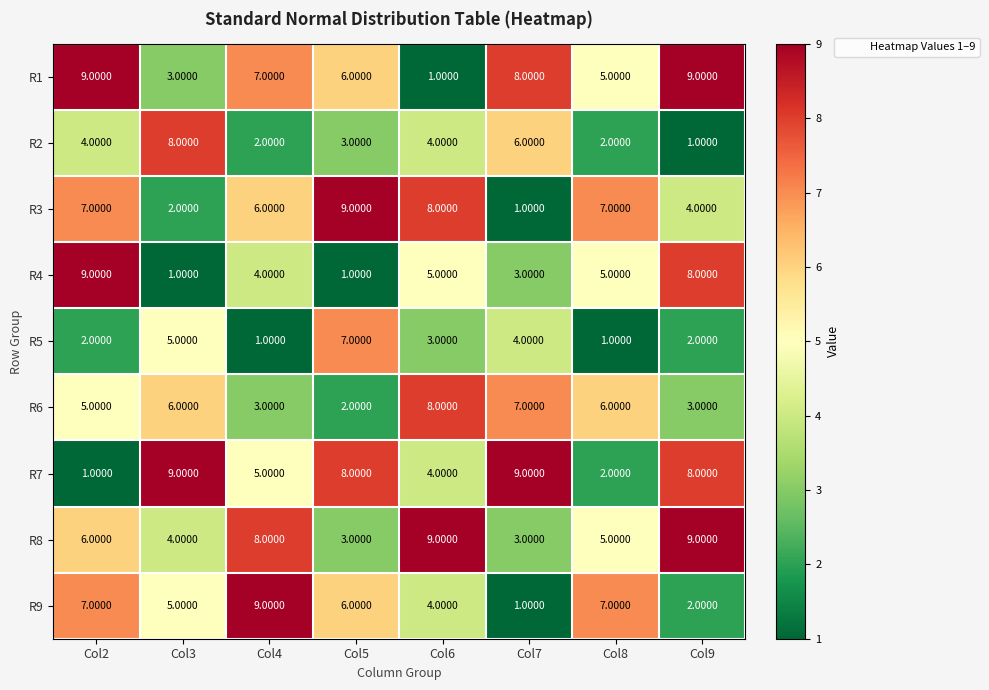

How many data points does each series have?

8